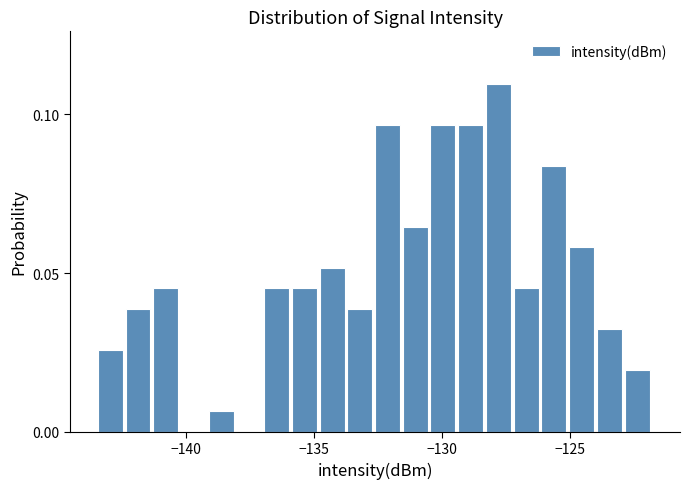

Around what value on the x-axis is the tallest bar? Give the approximate position of its centre, as read against the axis.

-128.0